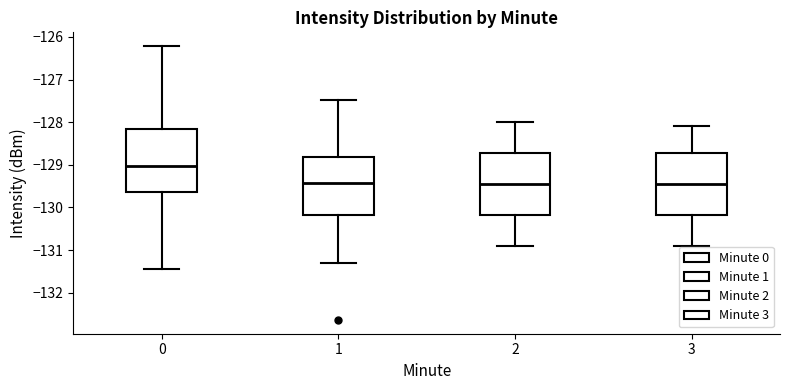

Reading left to right, read every box against the y-axis: the position of its median line, the range the box covers, and the ends of its whiskers. The values are not printed on the chart, so give them approximately, as read against the axis.

0: median -129.0, box -129.6 to -128.2, whiskers -131.4 to -126.2
1: median -129.4, box -130.2 to -128.8, whiskers -131.3 to -127.5
2: median -129.4, box -130.2 to -128.7, whiskers -130.9 to -128.0
3: median -129.4, box -130.2 to -128.7, whiskers -130.9 to -128.1